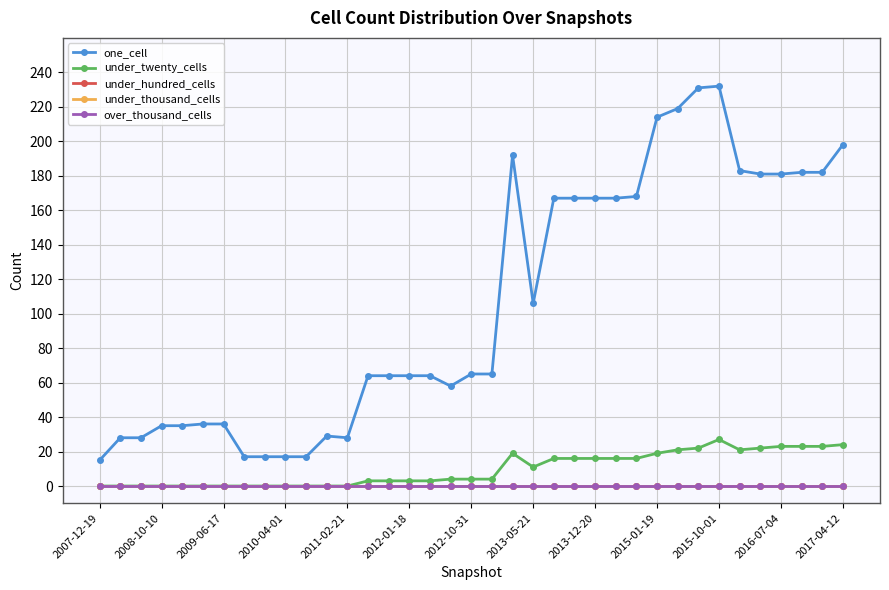

Which series has the largest range (max minus min)?

one_cell